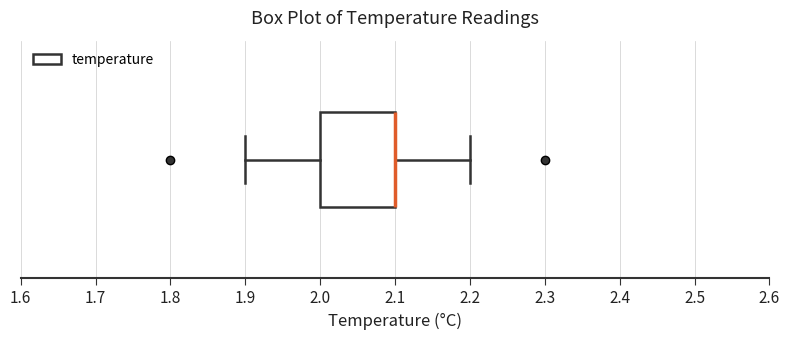

Where is the right edge of the box on the x-axis? The values are not printed on the chart, so give them approximately, as read against the axis.

2.1